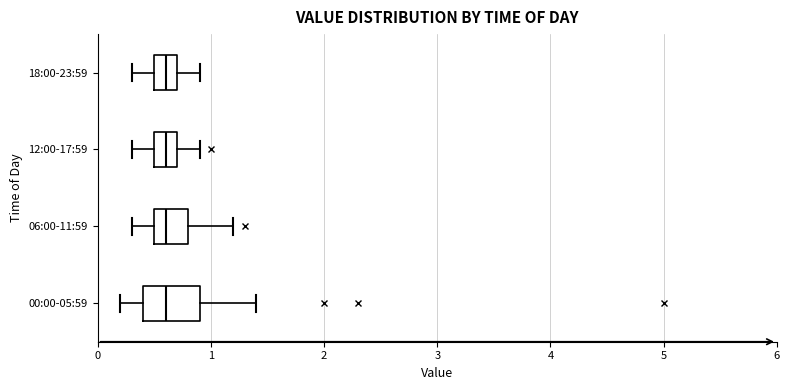

Reading bottom to top, read every box against the x-axis: the position of its median line, the range the box covers, and the ends of its whiskers. The values are not printed on the chart, so give them approximately, as read against the axis.

00:00-05:59: median 0.6, box 0.4 to 0.9, whiskers 0.2 to 1.4
06:00-11:59: median 0.6, box 0.5 to 0.8, whiskers 0.3 to 1.2
12:00-17:59: median 0.6, box 0.5 to 0.7, whiskers 0.3 to 0.9
18:00-23:59: median 0.6, box 0.5 to 0.7, whiskers 0.3 to 0.9